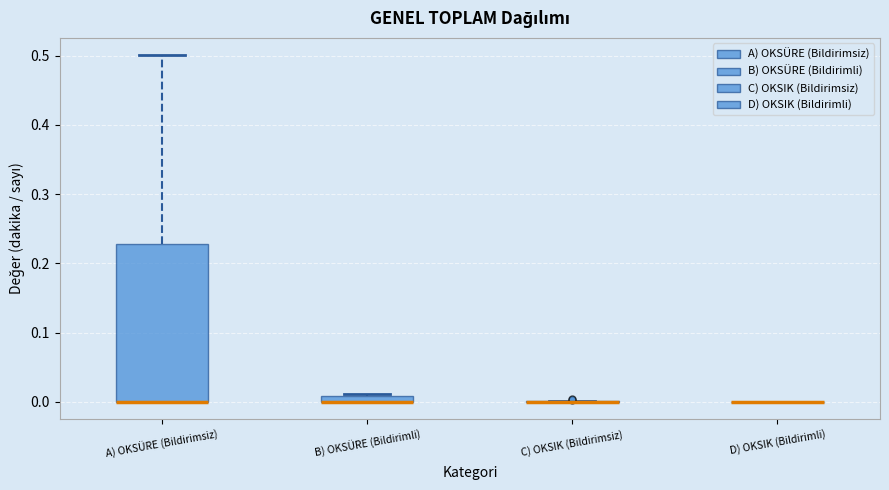

Comparing the boxes themselves (not the whiskers), which one is the tallest?

A) OKSÜRE (Bildirimsiz)